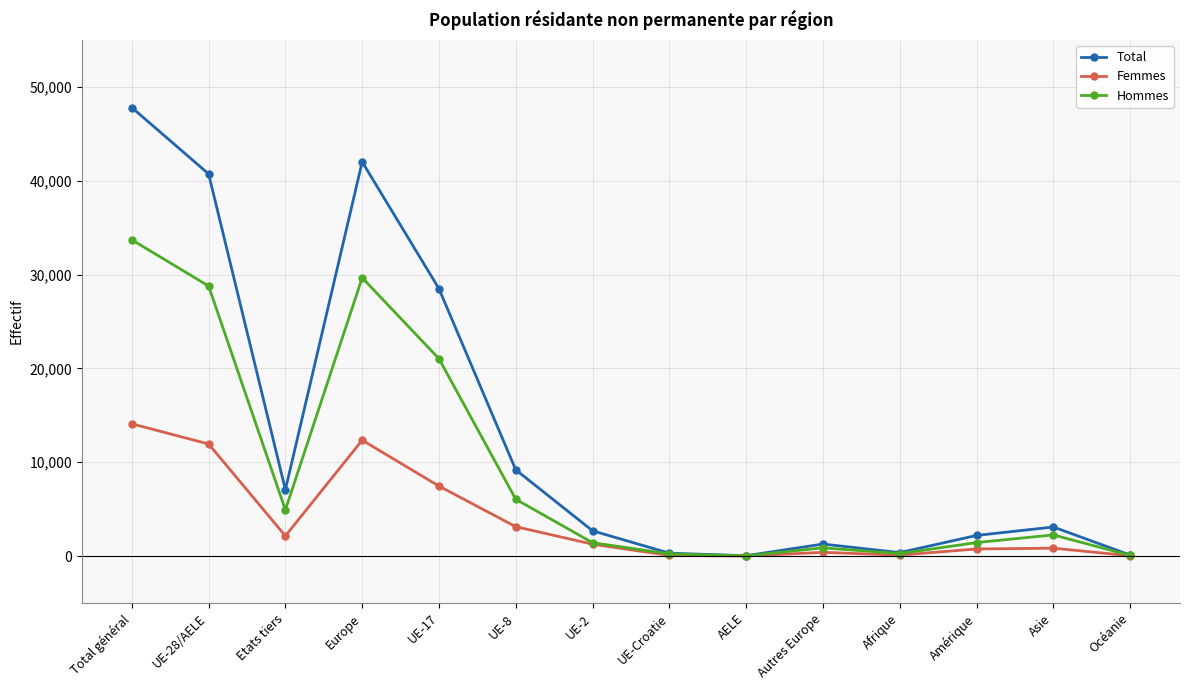

True or false: Hommes has a value of 33707 at Total général.

True